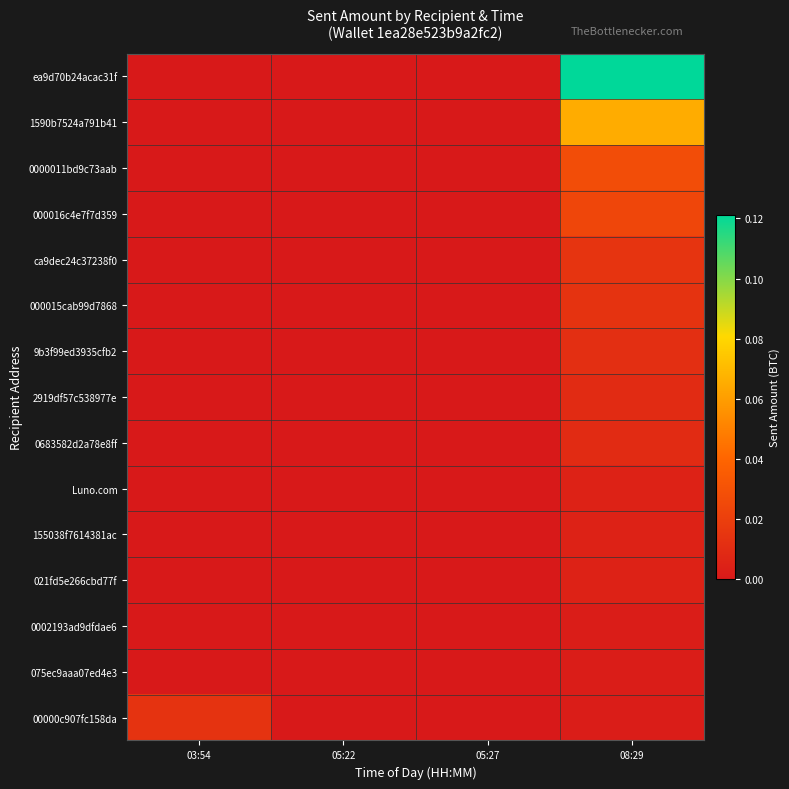

Which series has the largest total across all categories?

ea9d70b24acac31f